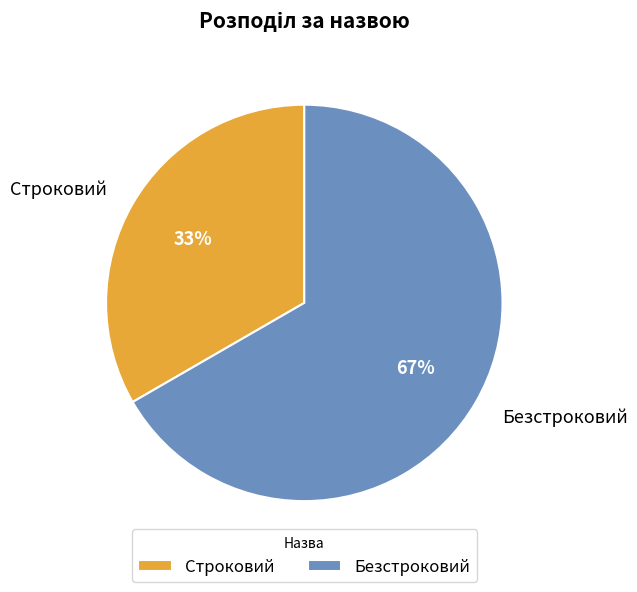

Do Строковий and Безстроковий together represent more than half of the pie?

Yes